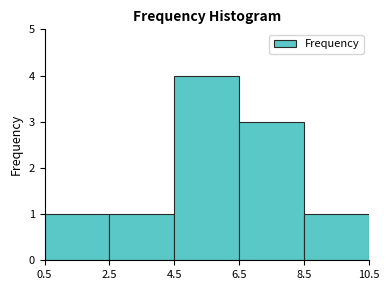

Over which range of the x-axis is the bar tallest?

4.5 to 6.5